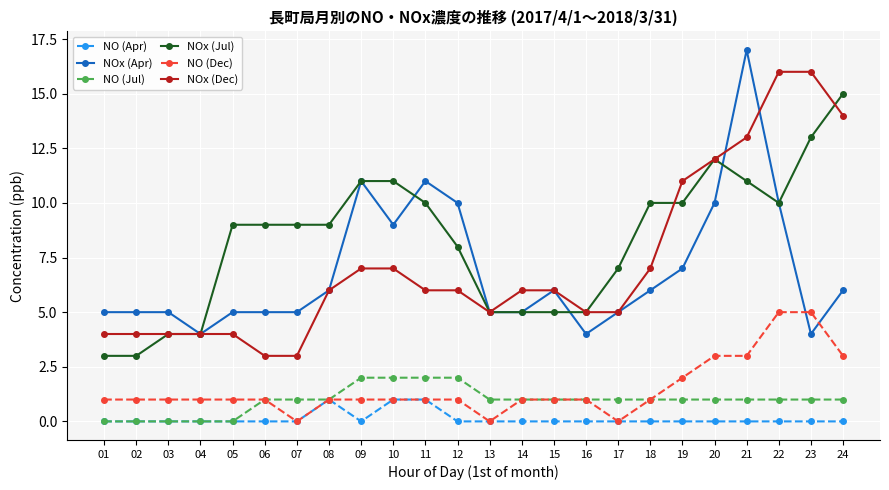

What are all the series names shown in the legend?

NO (Apr), NOx (Apr), NO (Jul), NOx (Jul), NO (Dec), NOx (Dec)